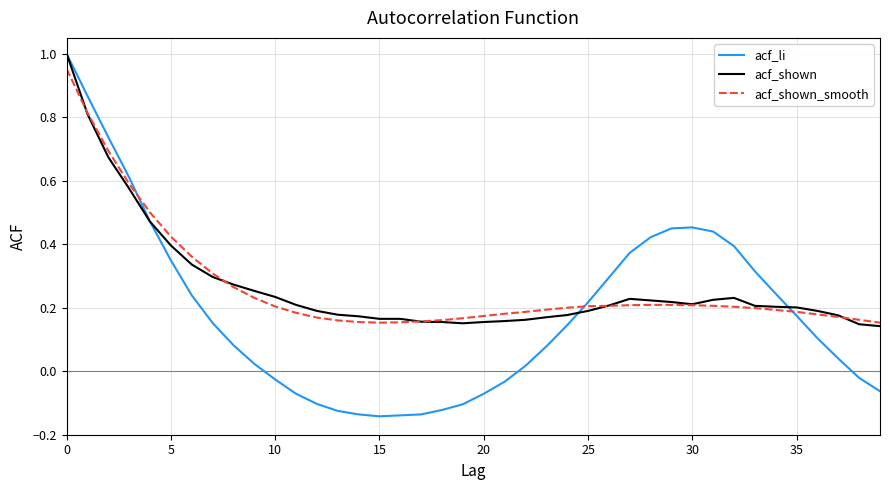

Which series has the largest range (max minus min)?

acf_li